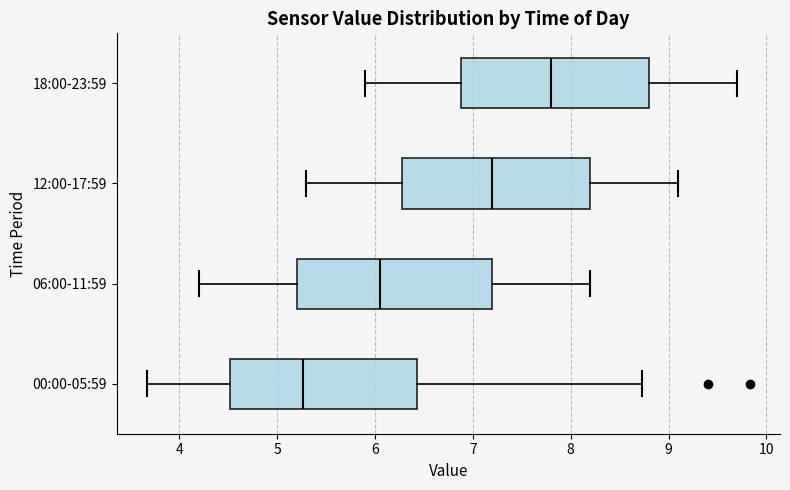

Where is the right edge of the box for 06:00-11:59 on the x-axis? The values are not printed on the chart, so give them approximately, as read against the axis.

7.2